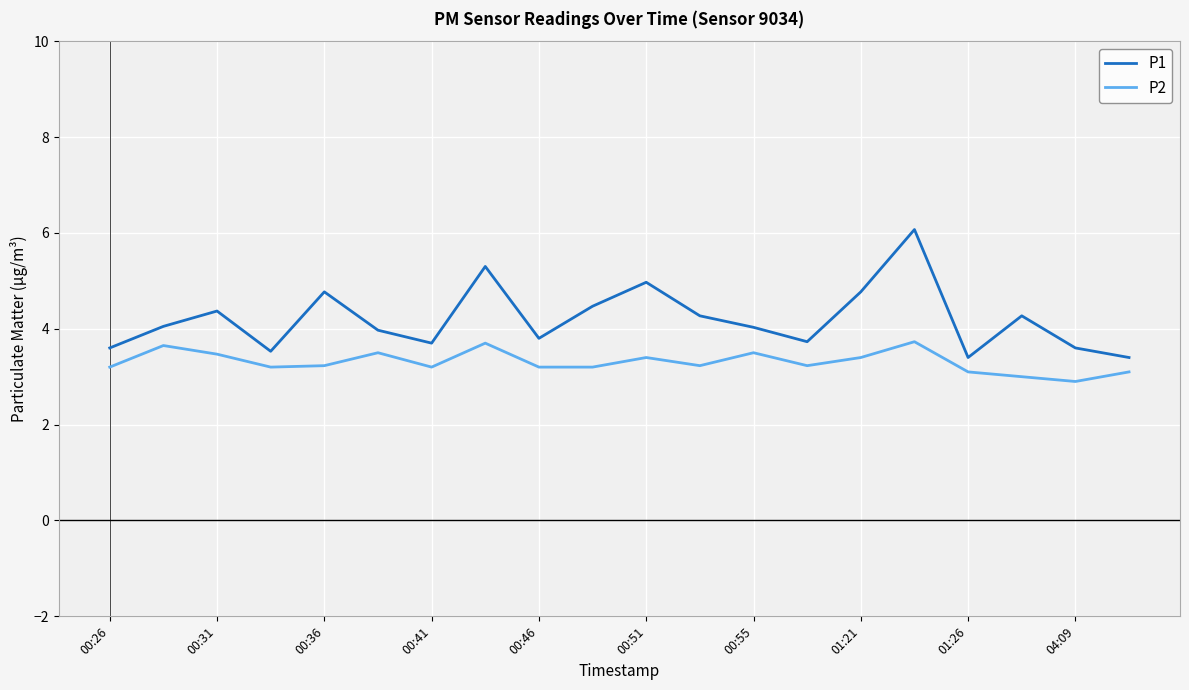

List the series in order of their peak value, lowest first.

P2, P1